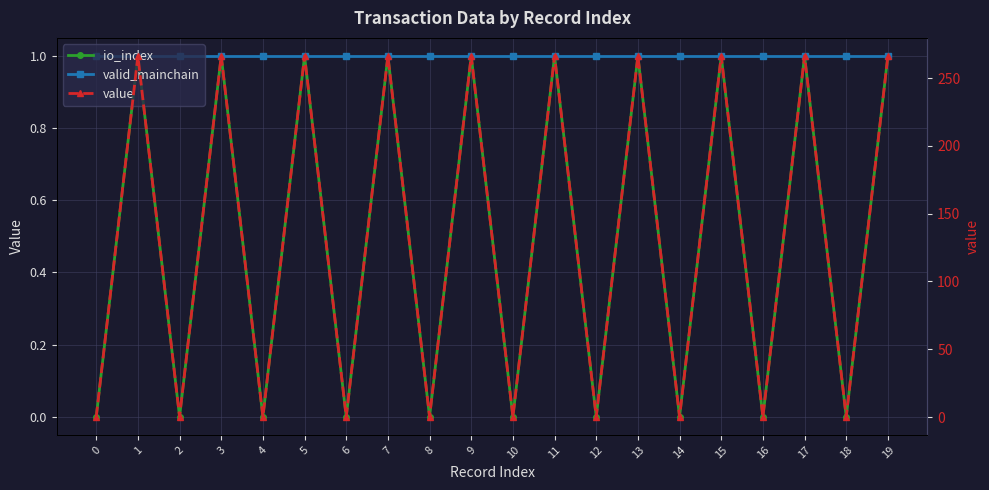

Which series has the largest total across all categories?

value